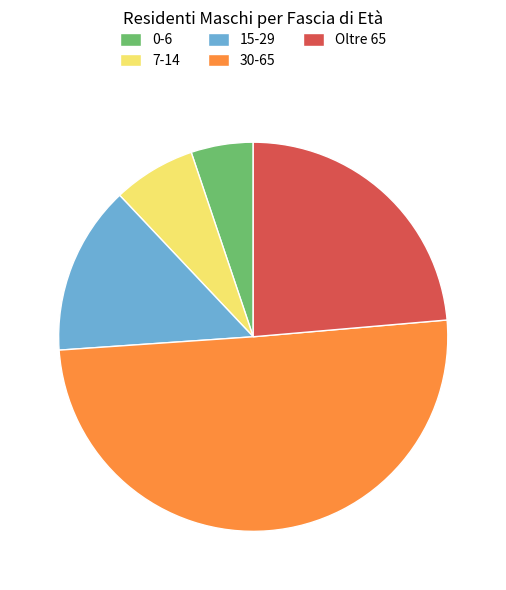

Which slice is the smallest?

0-6